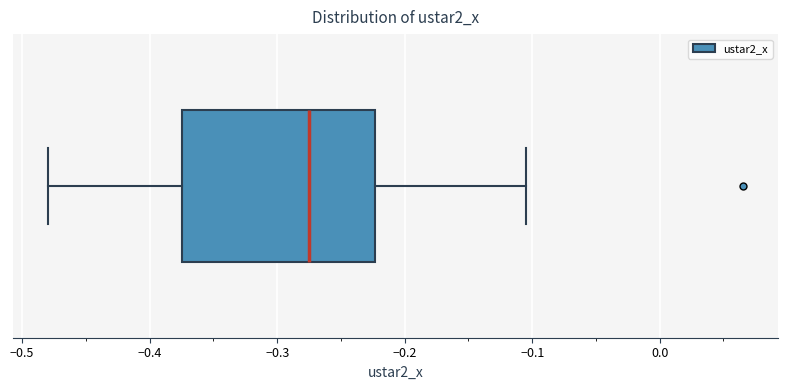

Transcribe this box plot: give where the median line is, the range the box spans, and where the two whiskers end, as read against the x-axis. The values are not printed on the chart, so give them approximately, as read against the axis.

median -0.28, box -0.37 to -0.22, whiskers -0.48 to -0.10